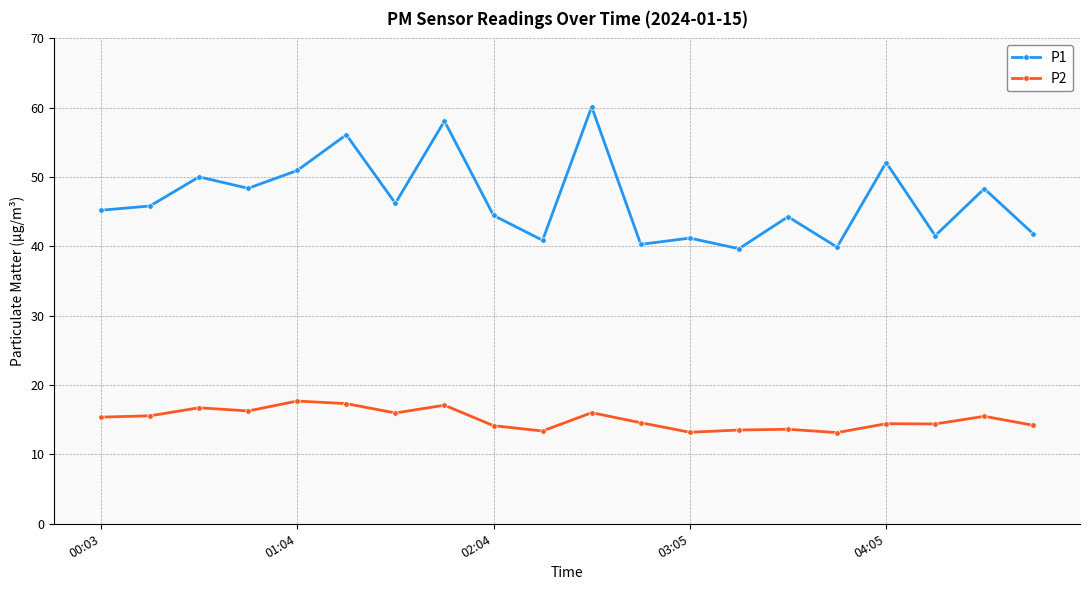

Which series has the largest range (max minus min)?

P1